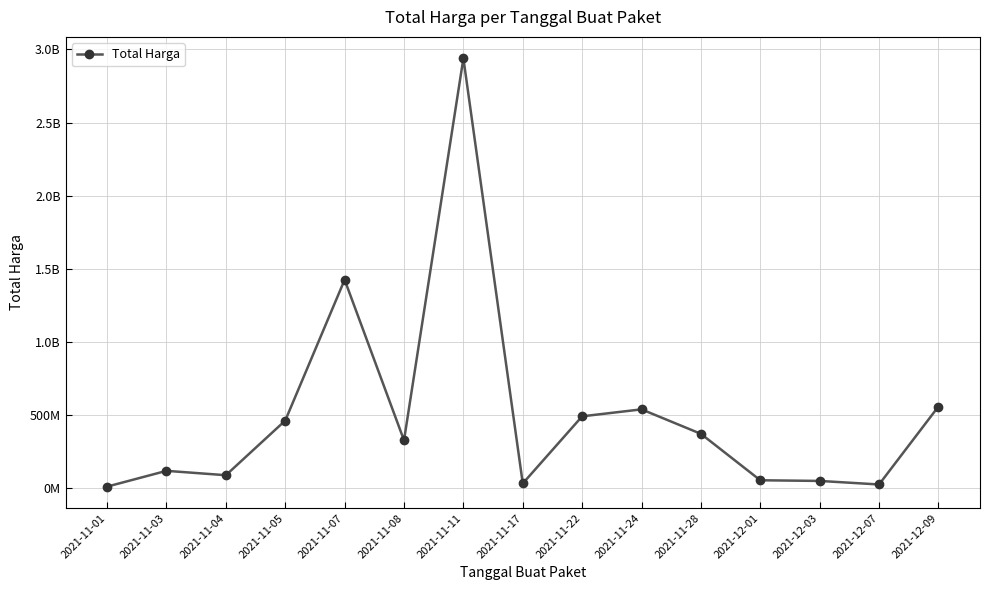

Reading left to right, list all the values displayed in this chart.

2021-11-01=12787500	2021-11-03=120613270	2021-11-04=90672075	2021-11-05=464002100	2021-11-07=1425867900	2021-11-08=329124000	2021-11-11=2938963240	2021-11-17=34292000	2021-11-22=493000000	2021-11-24=540634200	2021-11-28=373404000	2021-12-01=56152800	2021-12-03=51601000	2021-12-07=27412000	2021-12-09=559971000